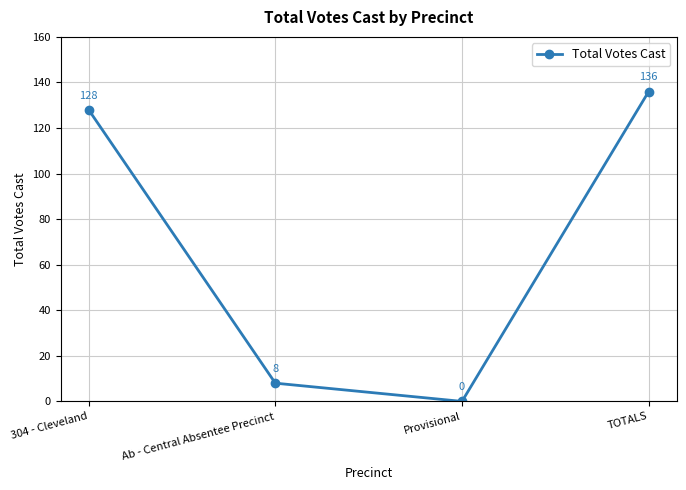

What is the difference between the second highest and second lowest values?

120